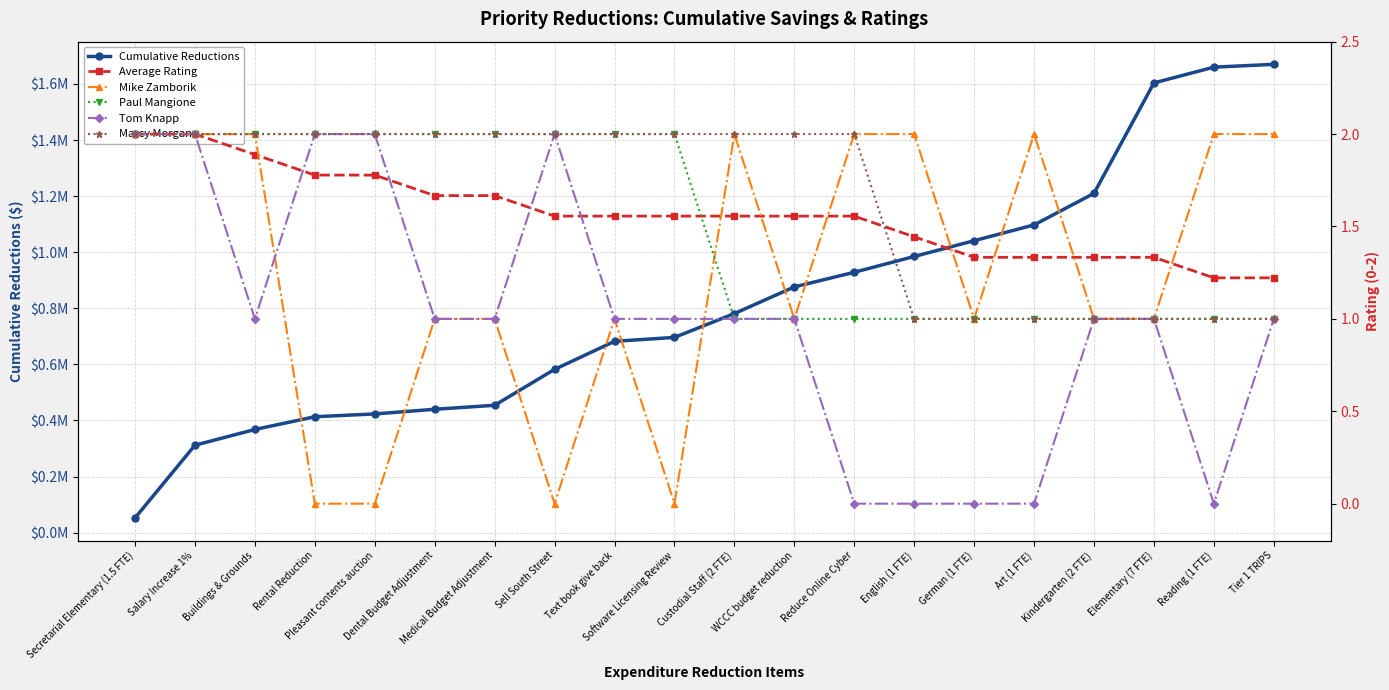

What is the sum of the Marcy Morgan values at English (1 FTE) and Software Licensing Review?

3.0